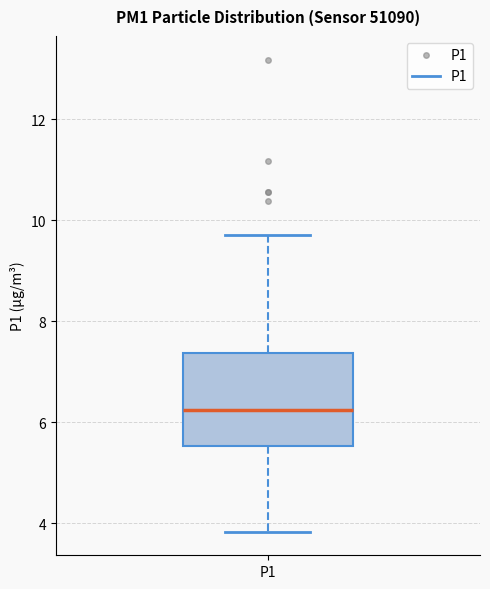

Transcribe this box plot: give where the median line is, the range the box spans, and where the two whiskers end, as read against the y-axis. The values are not printed on the chart, so give them approximately, as read against the axis.

median 6.2, box 5.6 to 7.4, whiskers 3.8 to 9.8